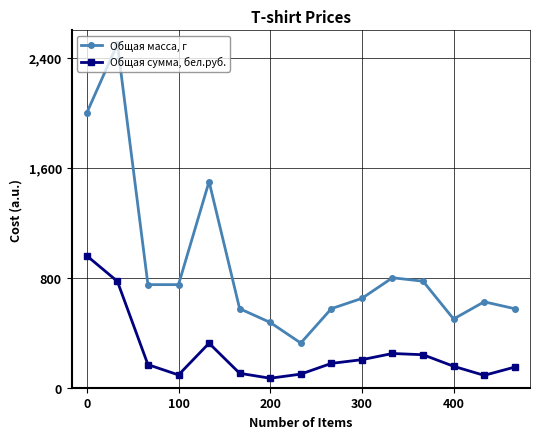

True or false: Общая масса, г and Общая сумма, бел.руб. cross at least once.

False